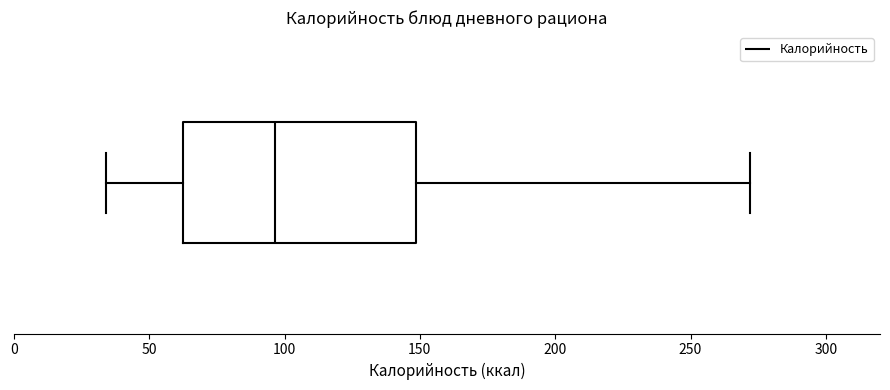

Read this box plot against the x-axis: the position of the median line, the range covered by the box, and the ends of both whiskers. The values are not printed on the chart, so give them approximately, as read against the axis.

median 95, box 65 to 150, whiskers 35 to 270